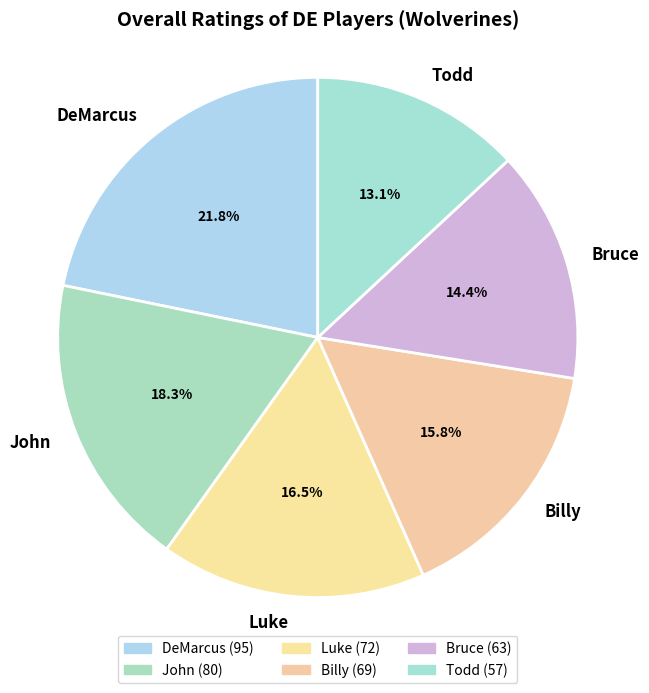

Is there a majority slice in this chart?

No